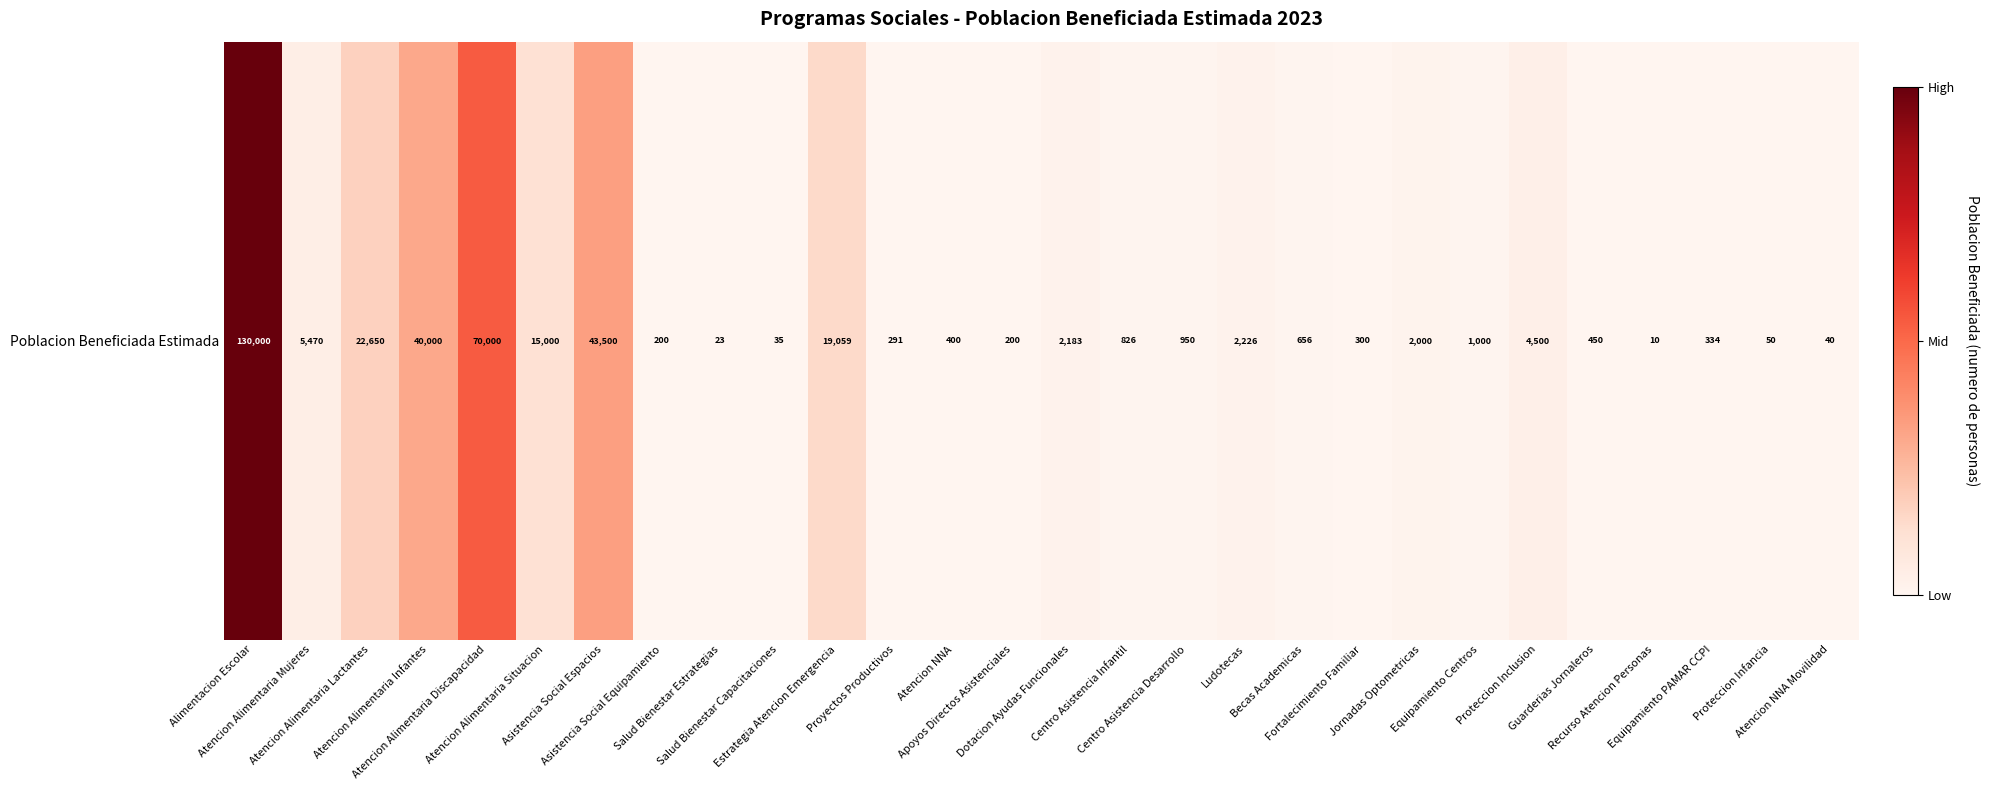

Is it true that the value at Proteccion Inclusion is 4500?

True